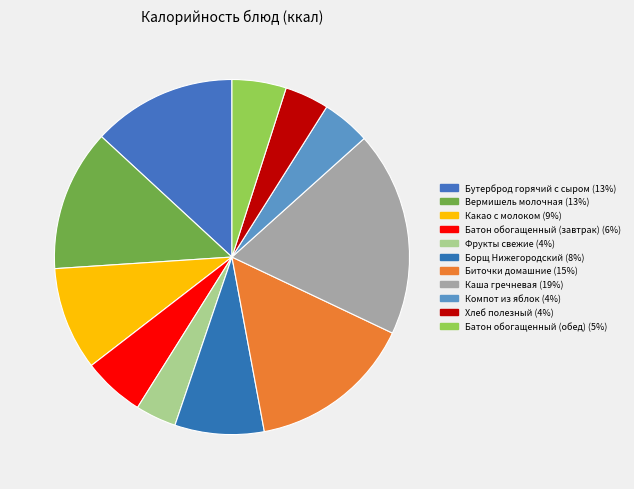

What percentage do Биточки домашние and Батон обогащенный (обед) together represent?

20.0%